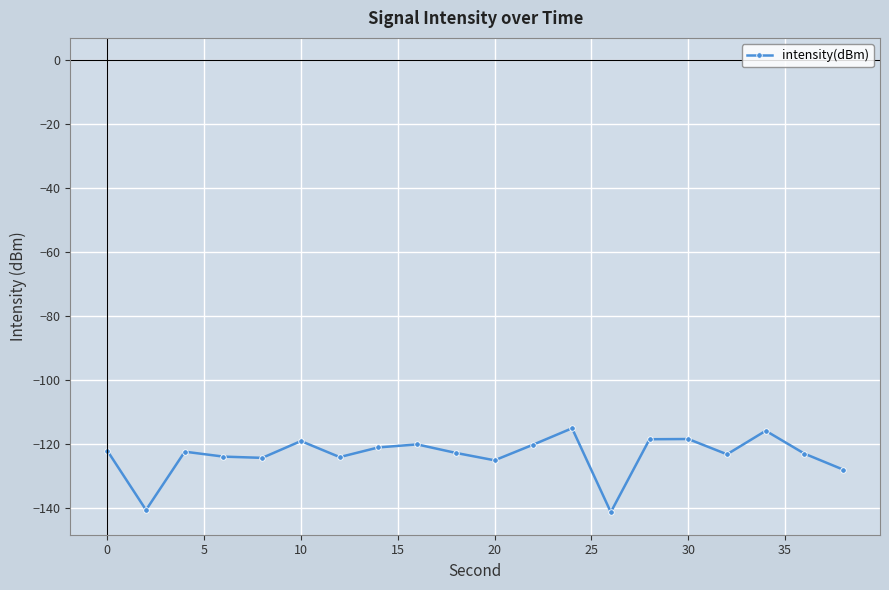

What is the value of the 7th point from the left?

-124.1